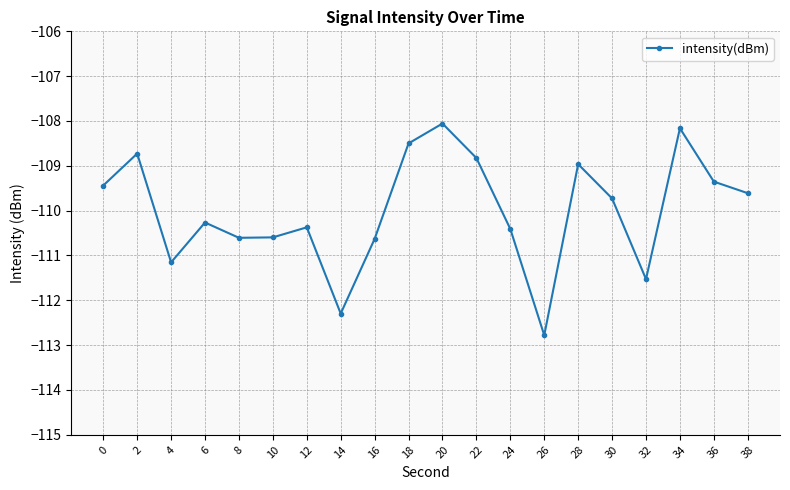

The chart shows a value of -47.9 at 22. True or false?

False